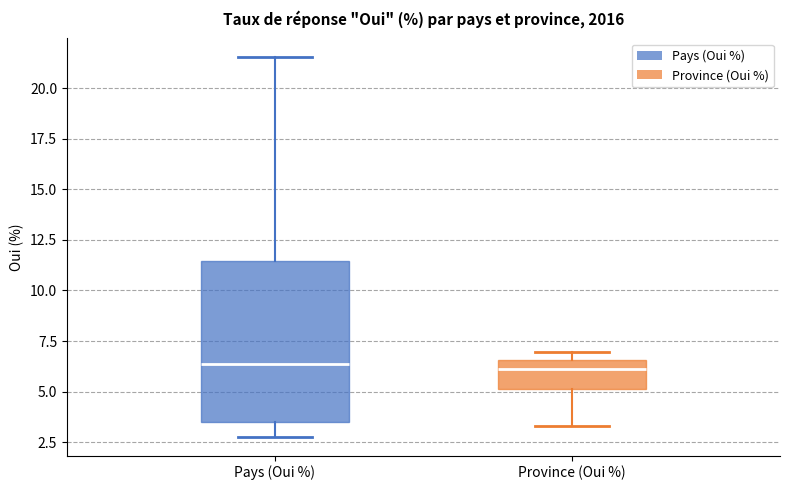

Which box is the tallest, from its lower edge to its upper edge?

Pays (Oui %)